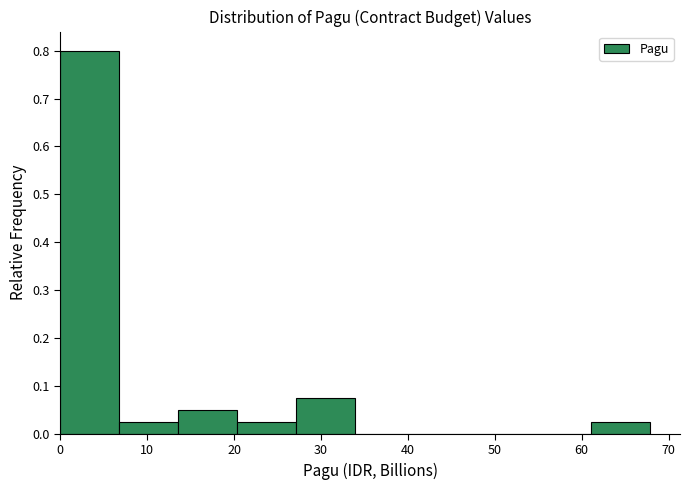

Reading left to right, list every bar in this chart as the range it spans on the x-axis followed by its height. Neither the bar edges nor the heights are printed on the chart, so give them approximately, as read against the axes.

0 to 7: 0.80
7 to 14: 0.03
14 to 20: 0.05
20 to 27: 0.03
27 to 34: 0.08
34 to 41: 0
41 to 48: 0
48 to 54: 0
54 to 61: 0
61 to 68: 0.03